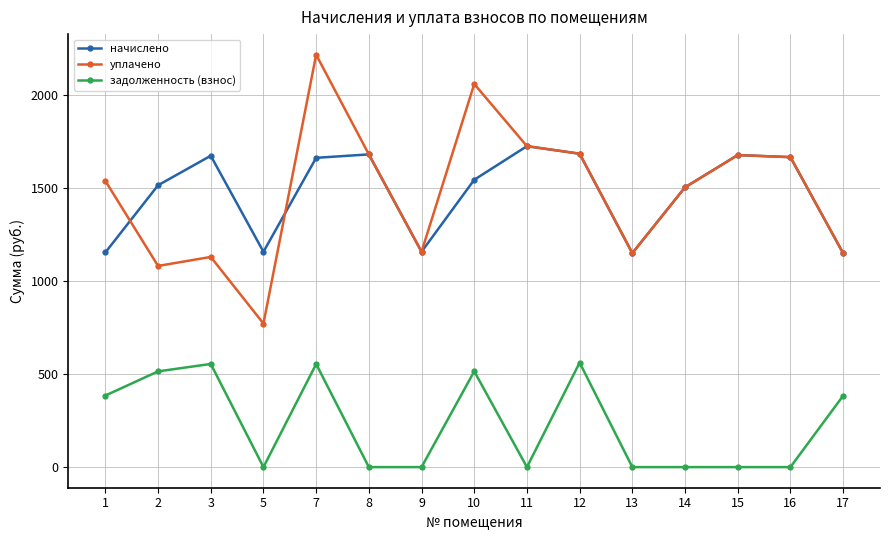

The value of начислено at 9 is 533.0. True or false?

False